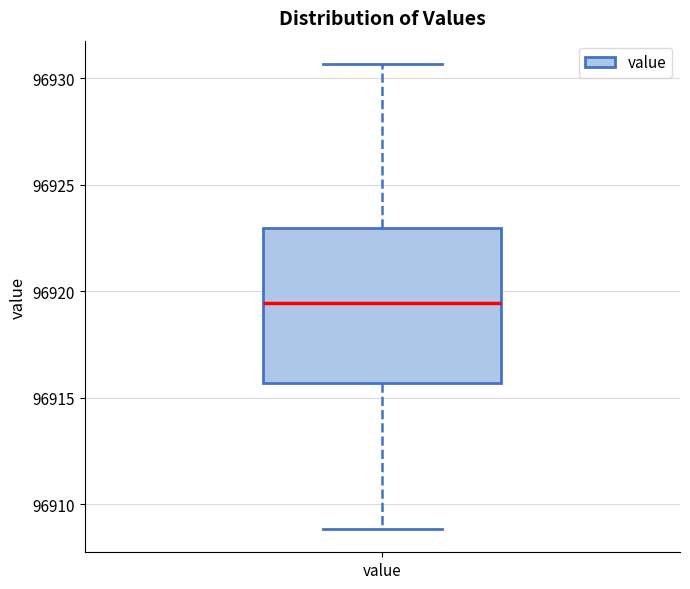

Read this box plot against the y-axis: the position of the median line, the range covered by the box, and the ends of both whiskers. The values are not printed on the chart, so give them approximately, as read against the axis.

median 96919.5, box 96915.5 to 96923.0, whiskers 96909.0 to 96930.5